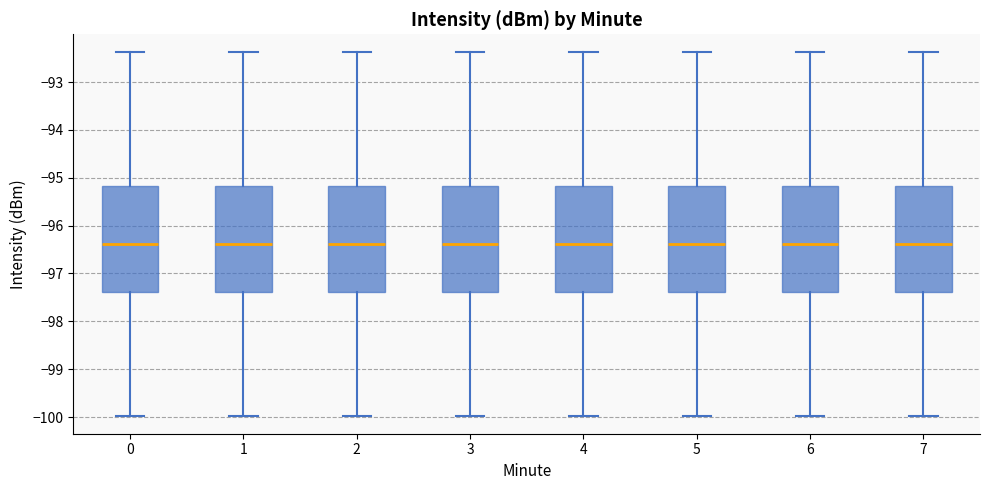

Reading left to right, transcribe this box plot: for each box, give where its median line is, the range the box spans, and where its two whiskers end, as read against the y-axis. The values are not printed on the chart, so give them approximately, as read against the axis.

0: median -96.4, box -97.4 to -95.2, whiskers -100.0 to -92.4
1: median -96.4, box -97.4 to -95.2, whiskers -100.0 to -92.4
2: median -96.4, box -97.4 to -95.2, whiskers -100.0 to -92.4
3: median -96.4, box -97.4 to -95.2, whiskers -100.0 to -92.4
4: median -96.4, box -97.4 to -95.2, whiskers -100.0 to -92.4
5: median -96.4, box -97.4 to -95.2, whiskers -100.0 to -92.4
6: median -96.4, box -97.4 to -95.2, whiskers -100.0 to -92.4
7: median -96.4, box -97.4 to -95.2, whiskers -100.0 to -92.4